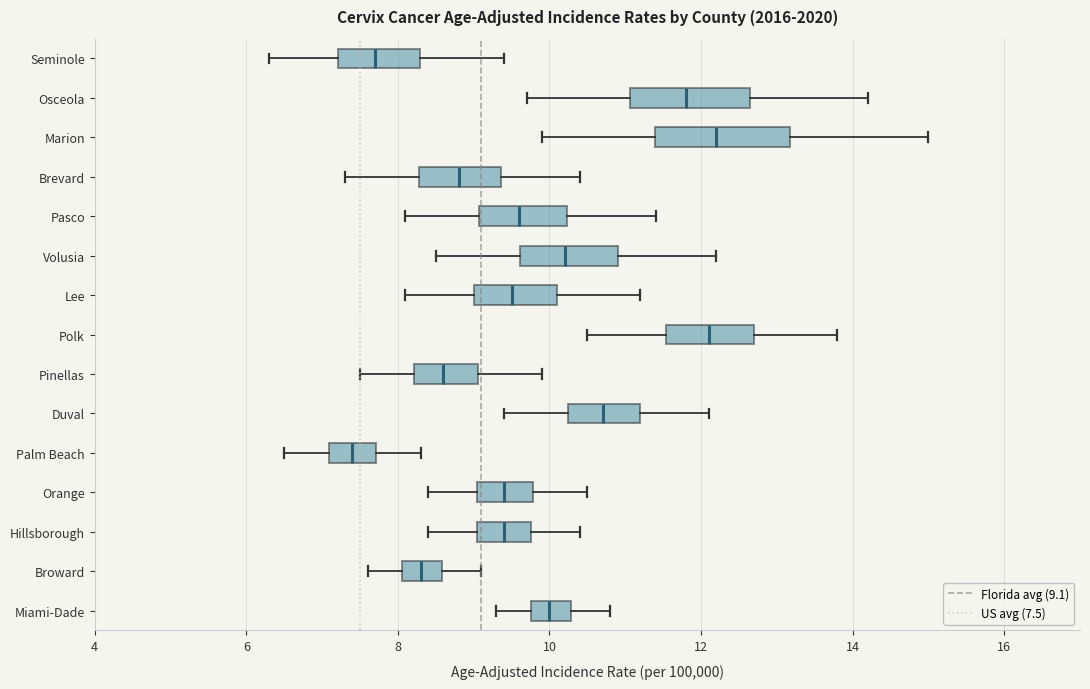

Where is the left edge of the box for Volusia on the x-axis? The values are not printed on the chart, so give them approximately, as read against the axis.

9.6